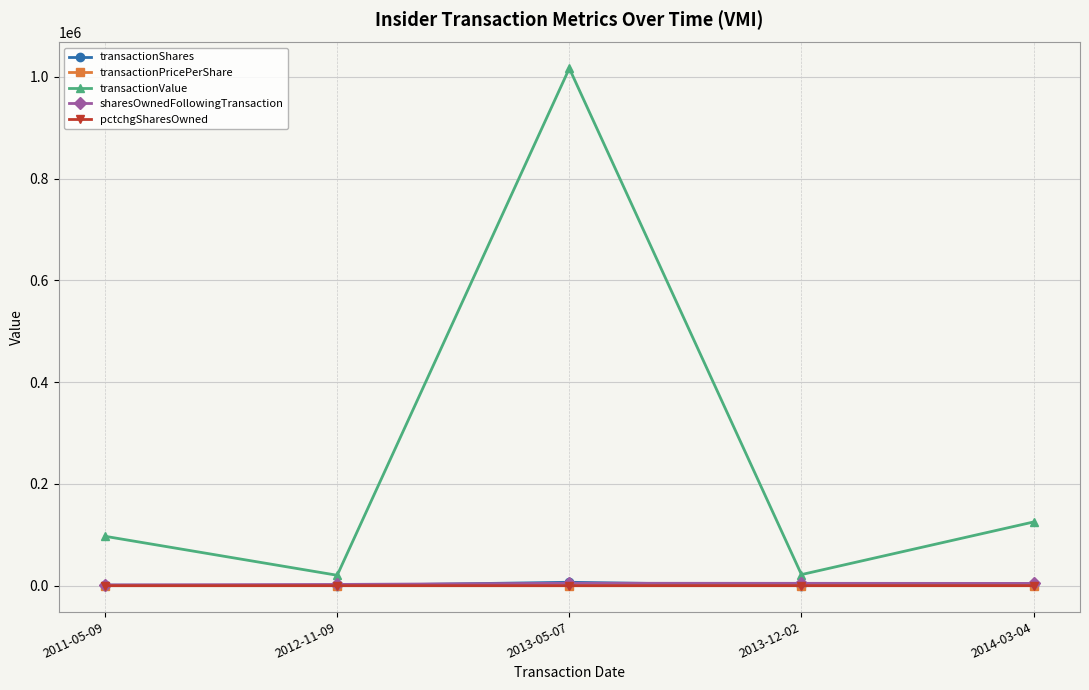

The value of transactionValue at 2011-05-09 is 97081.0. True or false?

True